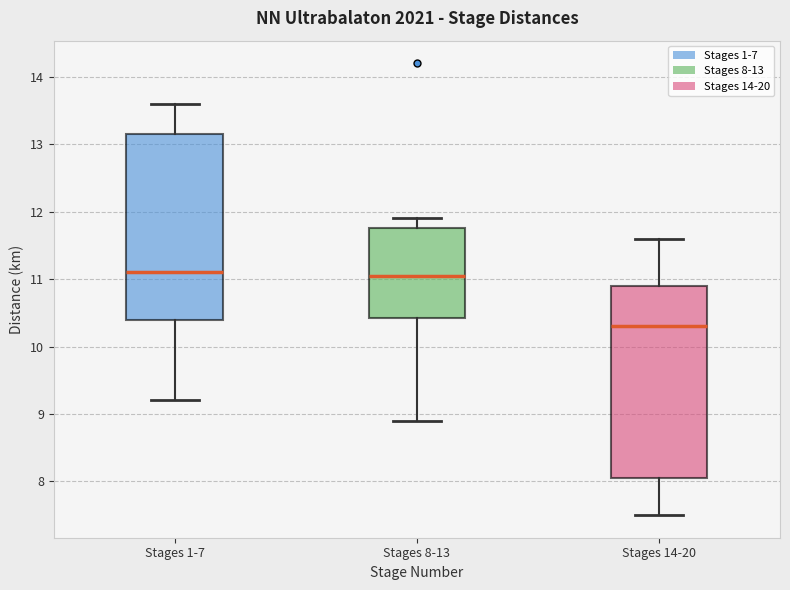

Reading left to right, read every box against the y-axis: the position of its median line, the range the box covers, and the ends of its whiskers. The values are not printed on the chart, so give them approximately, as read against the axis.

Stages 1-7: median 11.1, box 10.4 to 13.2, whiskers 9.2 to 13.6
Stages 8-13: median 11.1, box 10.4 to 11.8, whiskers 8.9 to 11.9
Stages 14-20: median 10.3, box 8.1 to 10.9, whiskers 7.5 to 11.6